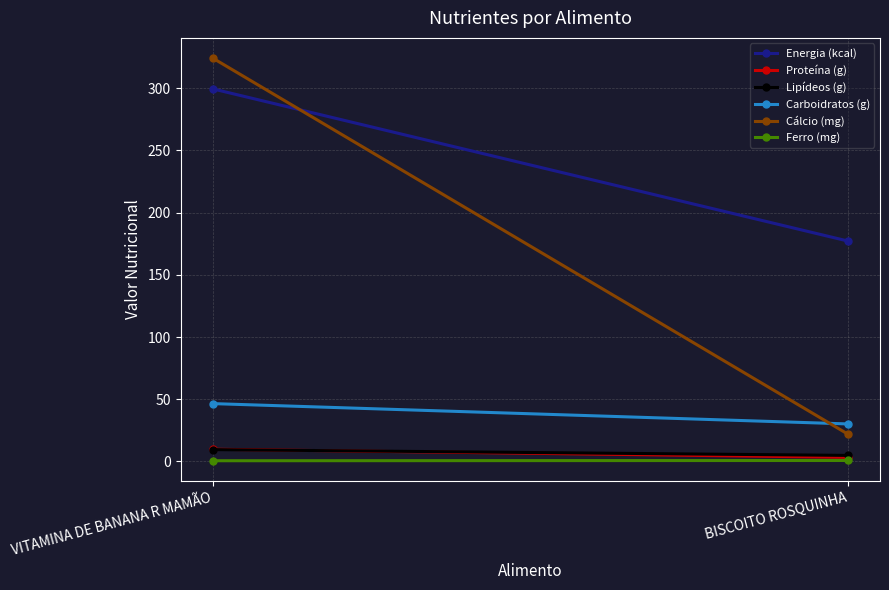

At which label is Lipídeos (g) closest to 7?

BISCOITO ROSQUINHA